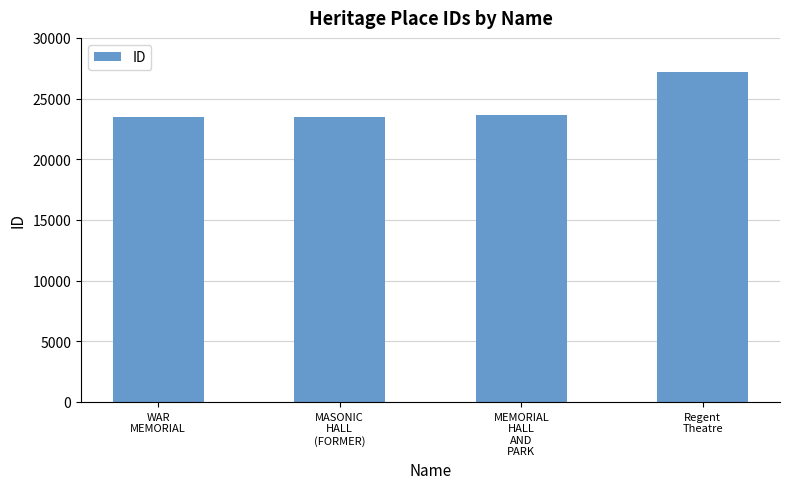

Which category has the highest value across all series?

Regent
Theatre